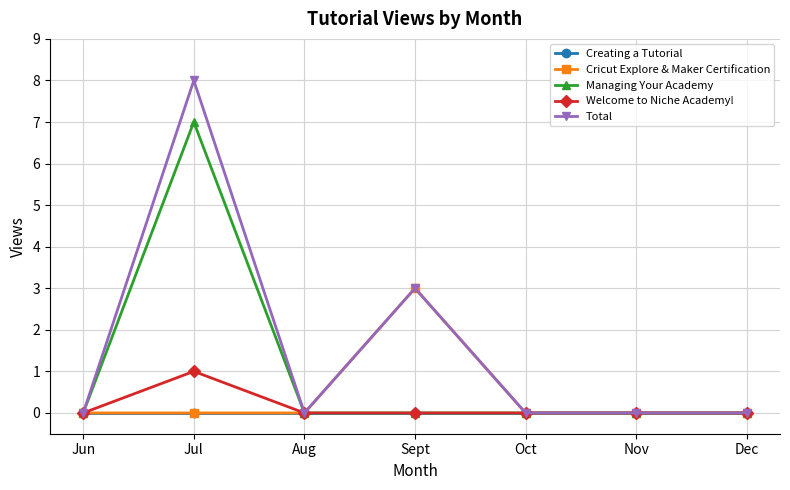

Count the number of data series in this chart.

5